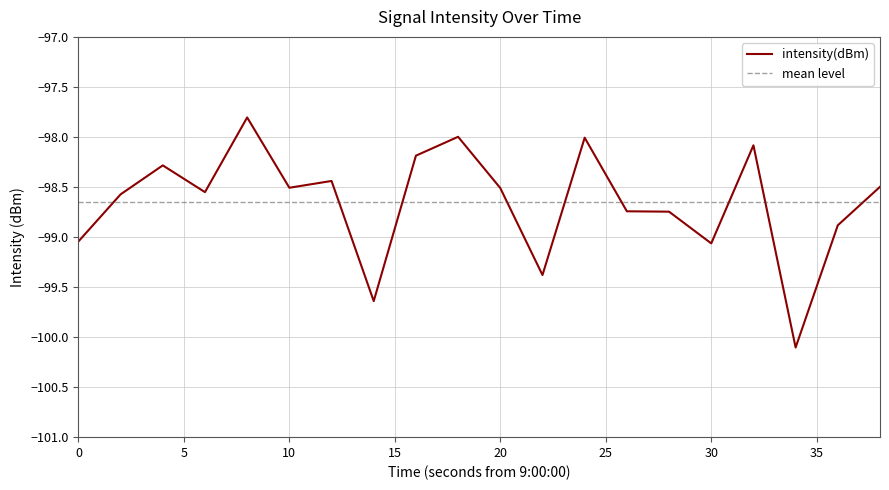

At which category does the data reach its first local valley?

6